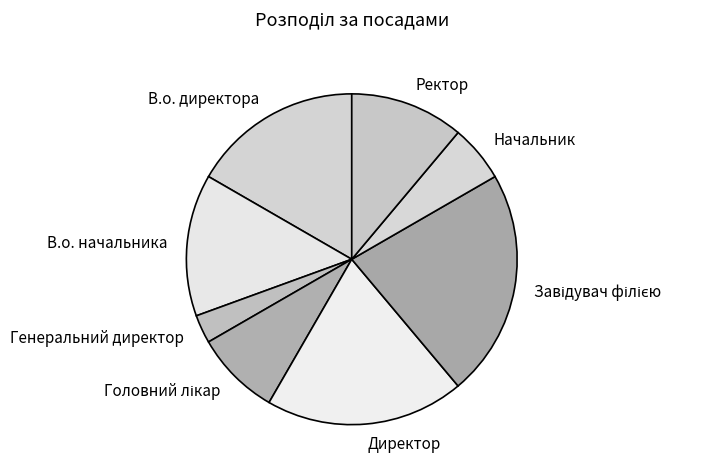

Is it true that В.о. директора is 24% of the pie?

False